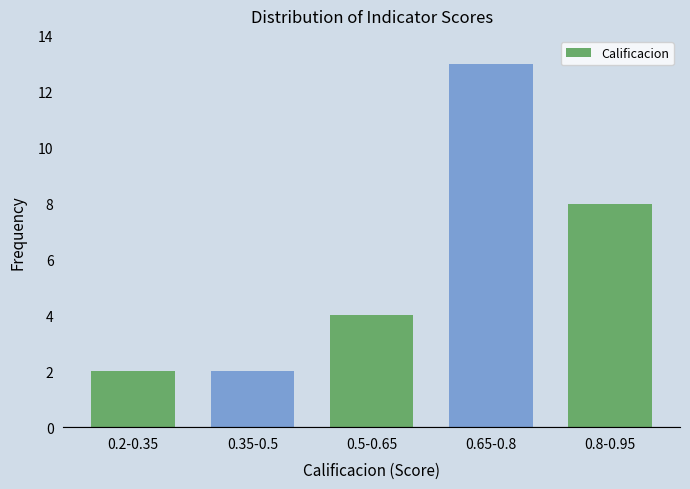

Reading left to right, list all the values displayed in this chart.

0.2-0.35=2	0.35-0.5=2	0.5-0.65=4	0.65-0.8=13	0.8-0.95=8